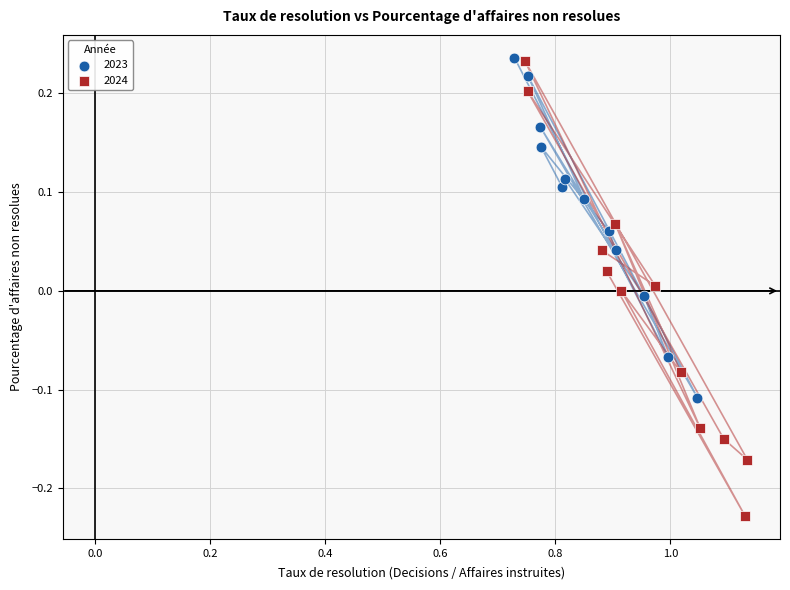

Which series contains the lowest Y value?

2024